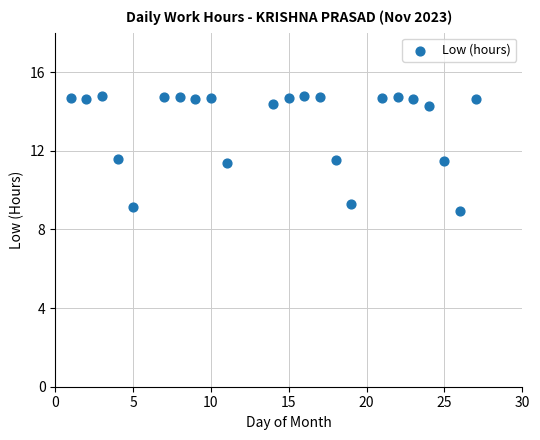

What is the range of X values (max minus min)?

26.0